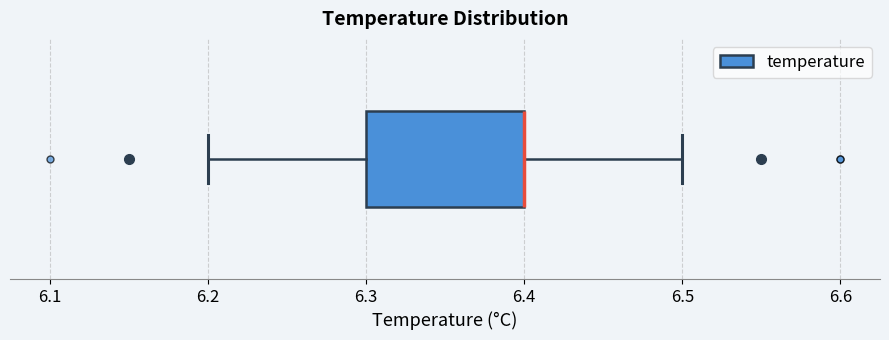

Transcribe this box plot: give where the median line is, the range the box spans, and where the two whiskers end, as read against the x-axis. The values are not printed on the chart, so give them approximately, as read against the axis.

median 6.4 (drawn on the box's right edge), box 6.3 to 6.4, whiskers 6.2 to 6.5